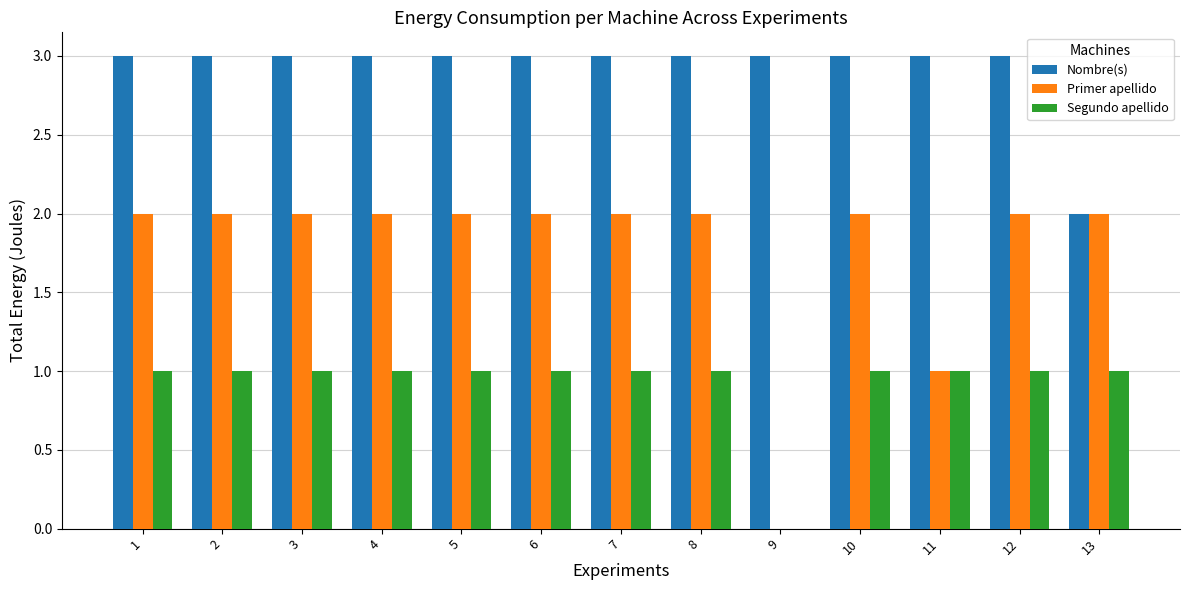

How many categories are shown in the chart?

13